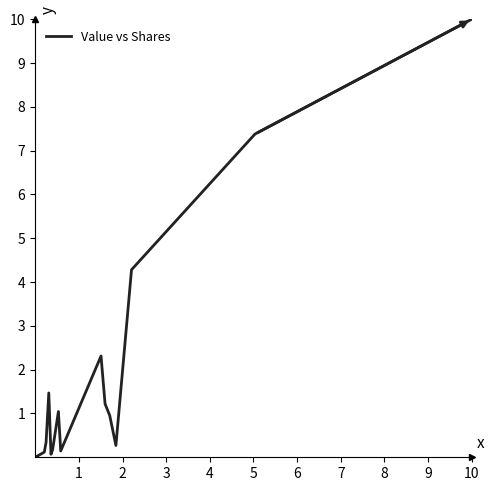

What is the maximum value shown in the chart?

10.0